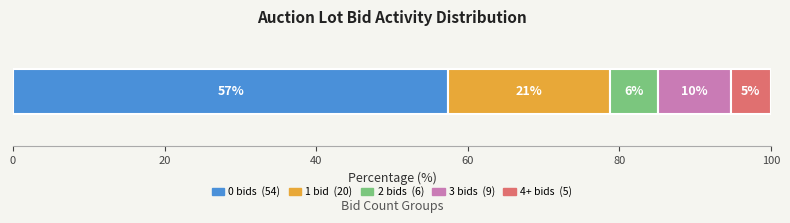

Does the chart contain any negative values?

No